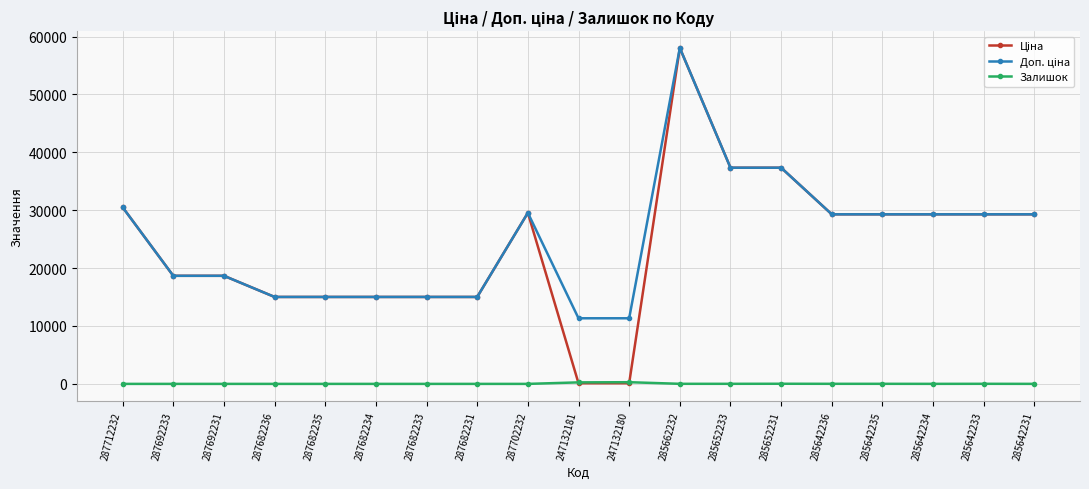

What is the total value across all series at 285652231?

74708.0